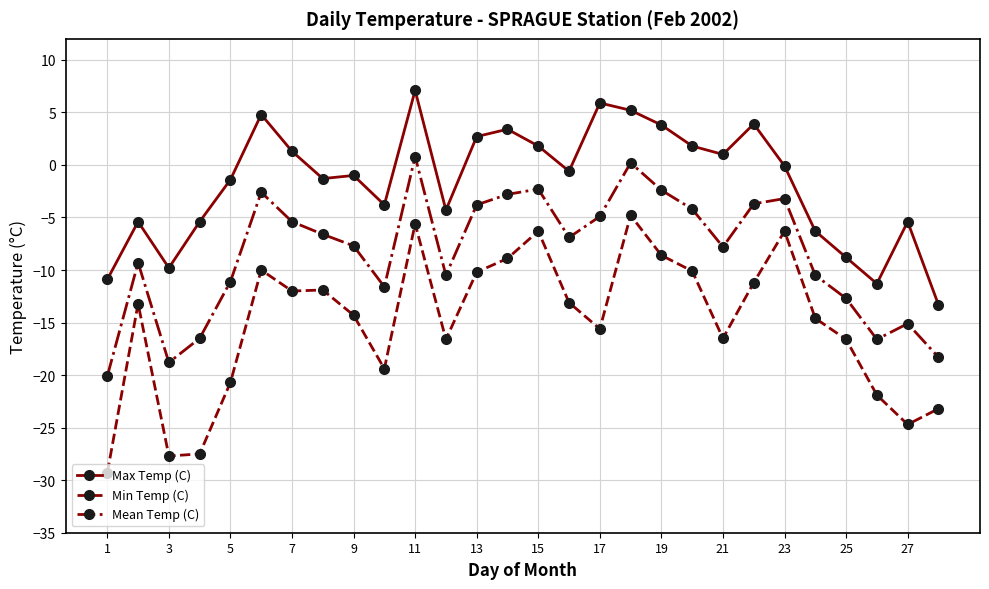

What is the difference between the maximum and minimum values in the Min Temp (C) series?

24.5